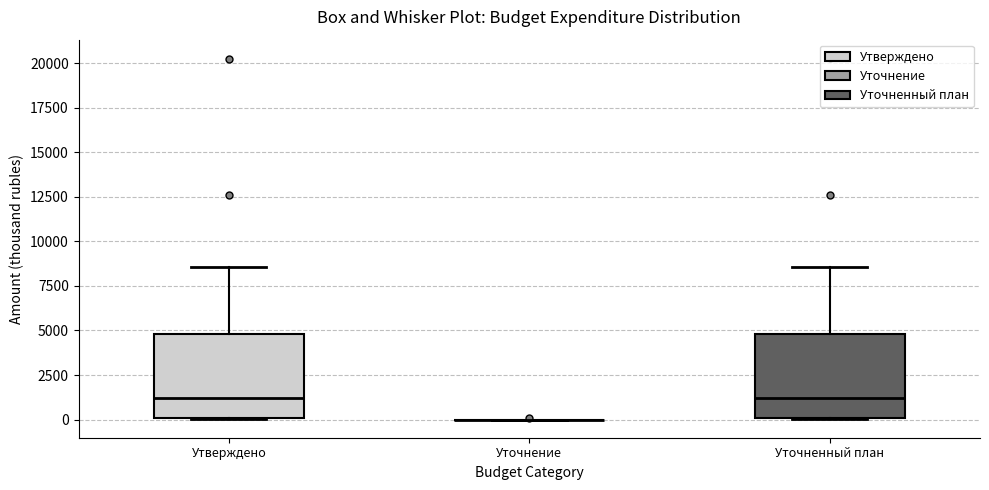

Reading left to right, read every box against the y-axis: the position of its median line, the range the box covers, and the ends of its whiskers. The values are not printed on the chart, so give them approximately, as read against the axis.

Утверждено: median 1000, box 0 to 5000, whiskers 0 to 8500
Уточнение: box collapsed to a line at 0, whiskers 0 to 0
Уточненный план: median 1000, box 0 to 5000, whiskers 0 to 8500